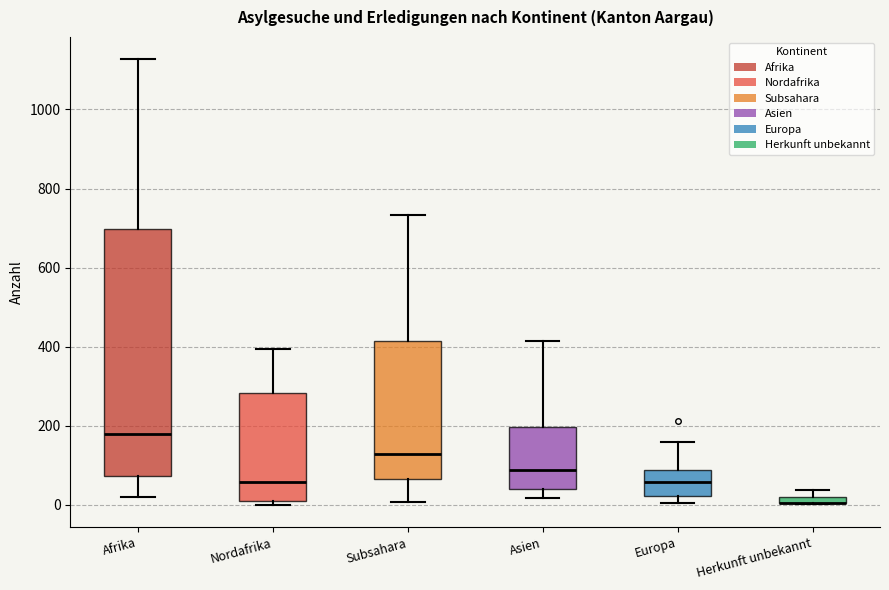

Where does the median line of the box for Europa sit on the y-axis? The values are not printed on the chart, so give them approximately, as read against the axis.

60